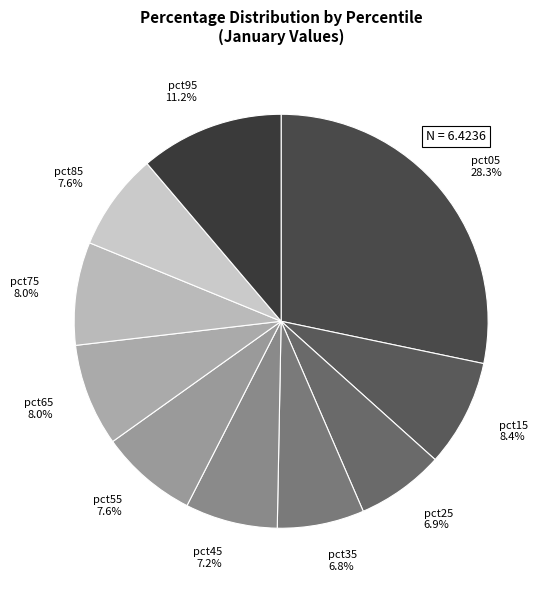

The pct95 slice represents 22% of the pie. True or false?

False